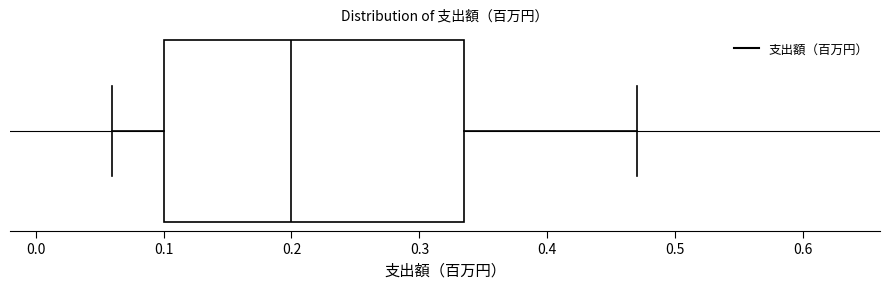

Where does the left whisker of the box end on the x-axis? The values are not printed on the chart, so give them approximately, as read against the axis.

0.06